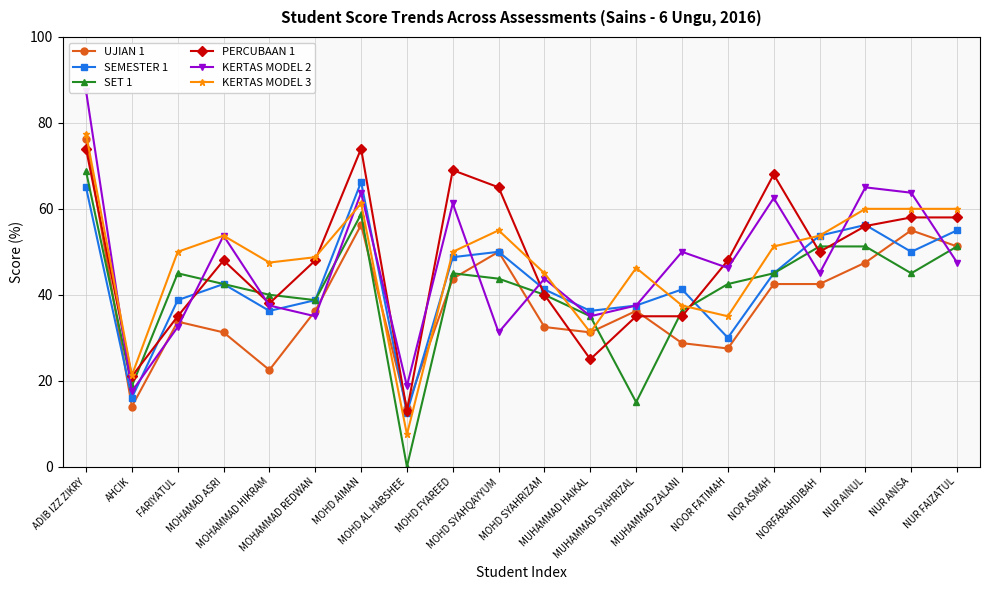

Reading left to right, transcribe all the data shown in this chart.

UJIAN 1: 76.2	14.0	33.8	31.2	22.5	36.2	56.2	13.8	43.8	50.0	32.5	31.2	36.2	28.8	27.5	42.5	42.5	47.5	55.0	51.2
SEMESTER 1: 65.0	16.0	38.8	42.5	36.2	38.8	66.2	12.5	48.8	50.0	41.2	36.2	37.5	41.2	30.0	45.0	53.8	56.2	50.0	55.0
SET 1: 68.8	18.8	45.0	42.5	40.0	38.8	58.8	0.0	45.0	43.8	40.0	35.0	15.0	36.2	42.5	45.0	51.2	51.2	45.0	51.2
PERCUBAAN 1: 74.0	21.0	35.0	48.0	38.0	48.0	74.0	13.0	69.0	65.0	40.0	25.0	35.0	35.0	48.0	68.0	50.0	56.0	58.0	58.0
KERTAS MODEL 2: 87.5	17.5	32.5	53.8	37.5	35.0	63.8	18.8	61.2	31.2	43.8	35.0	37.5	50.0	46.2	62.5	45.0	65.0	63.8	47.5
KERTAS MODEL 3: 77.5	21.2	50.0	53.8	47.5	48.8	61.2	7.5	50.0	55.0	45.0	31.2	46.2	37.5	35.0	51.2	53.8	60.0	60.0	60.0